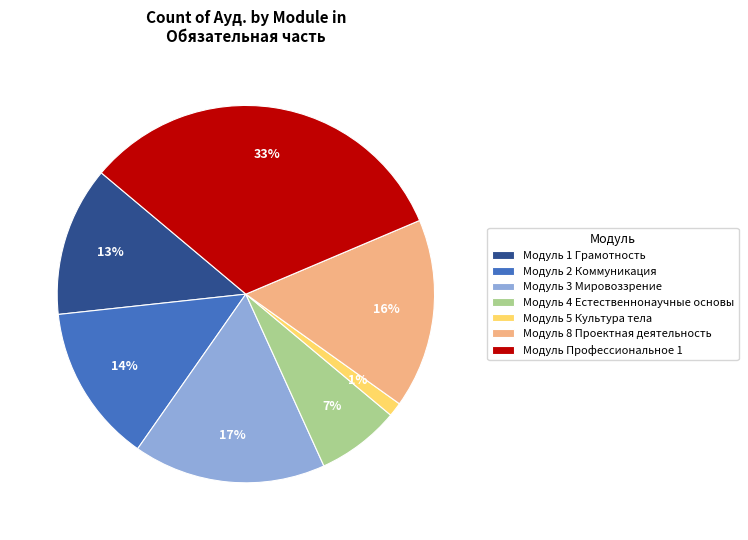

To the nearest percent, what portion does Модуль 8 Проектная деятельность represent?

16%